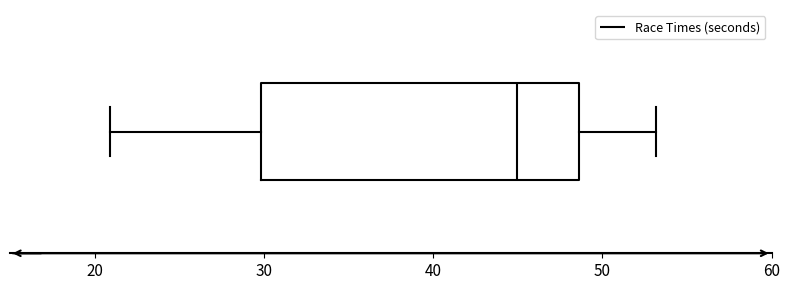

Transcribe this box plot: give where the median line is, the range the box spans, and where the two whiskers end, as read against the x-axis. The values are not printed on the chart, so give them approximately, as read against the axis.

median 45, box 30 to 49, whiskers 21 to 53